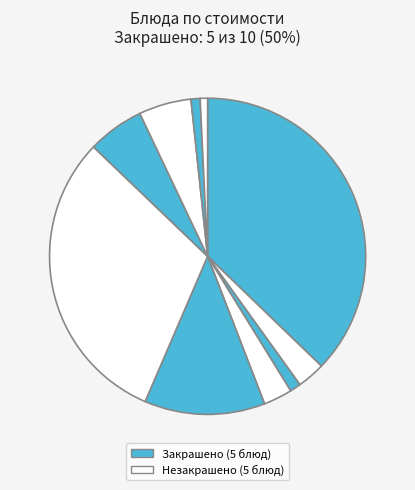

How many slices are in this pie chart?

10